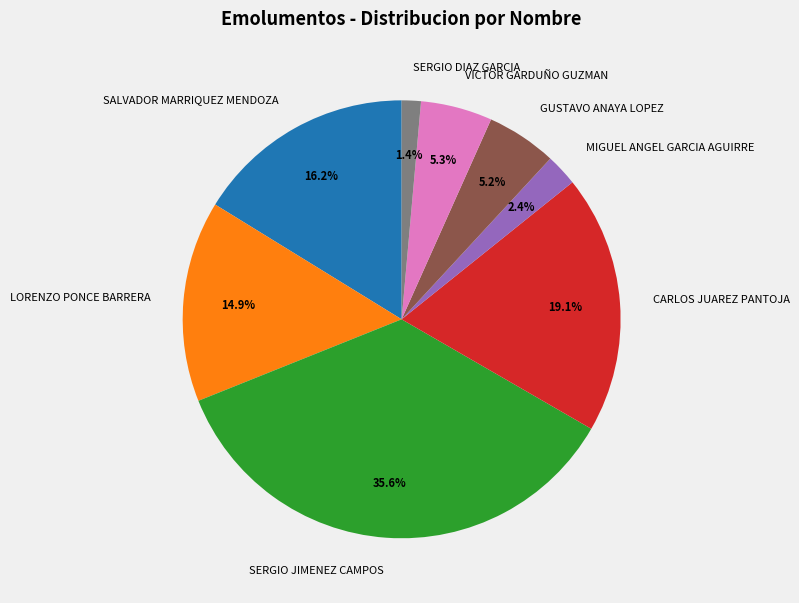

How many segments does this pie chart have?

8